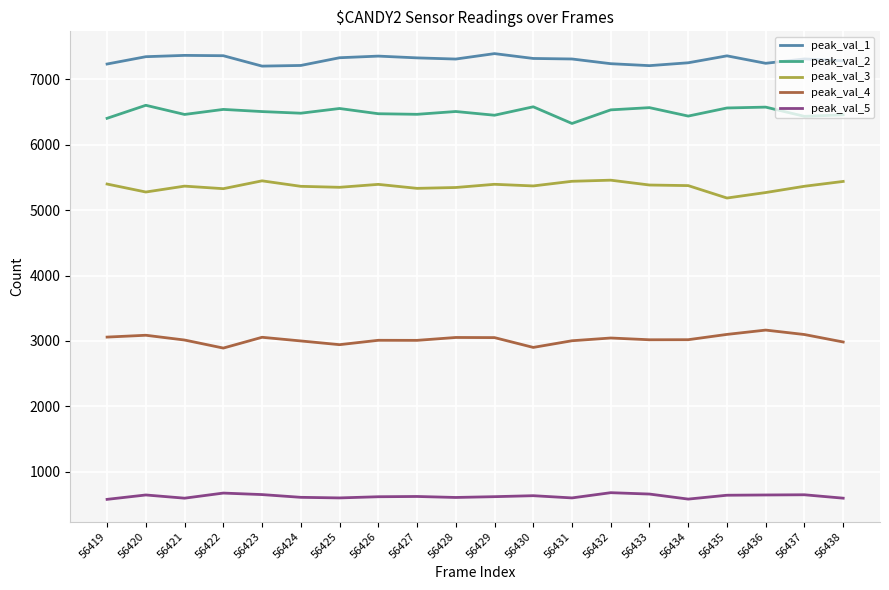

What are all the series names shown in the legend?

peak_val_1, peak_val_2, peak_val_3, peak_val_4, peak_val_5